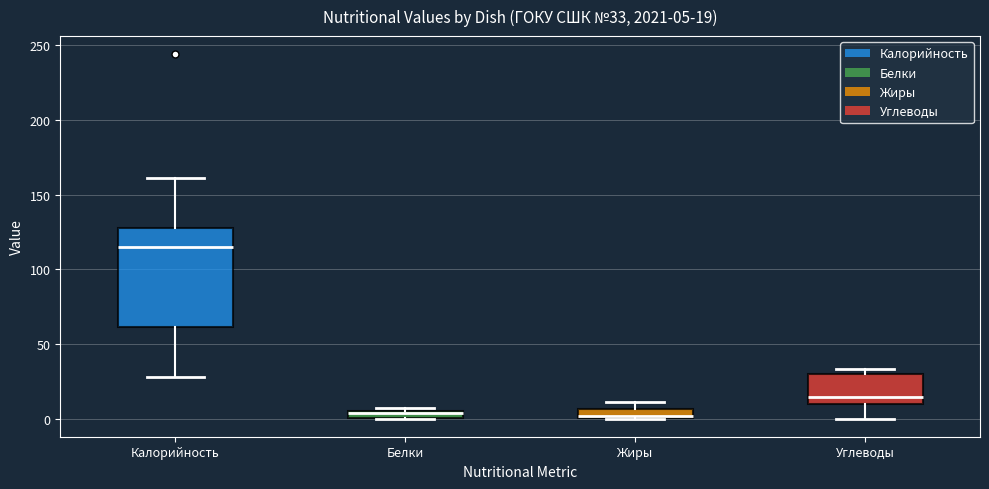

Comparing the boxes themselves (not the whiskers), which one is the tallest?

Калорийность